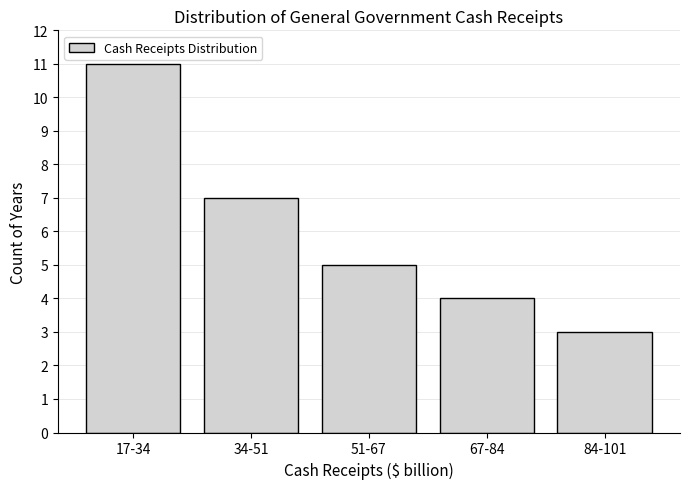

Reading left to right, transcribe all the data shown in this chart.

11	7	5	4	3